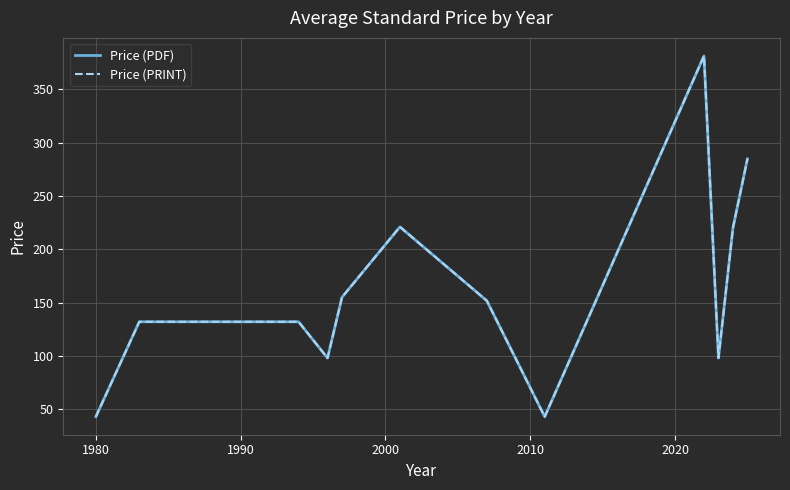

Does the chart have visible grid lines?

Yes